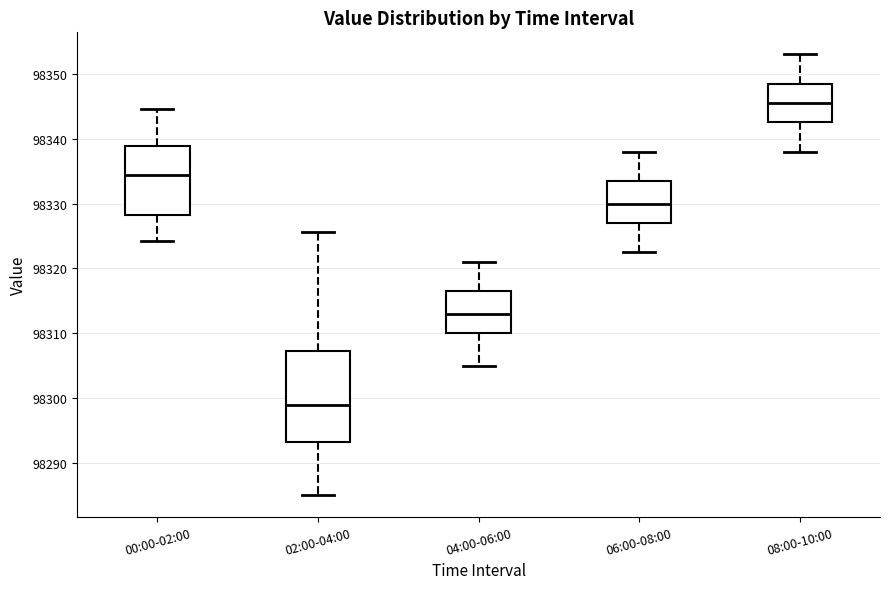

Reading left to right, read every box against the y-axis: the position of its median line, the range the box covers, and the ends of its whiskers. The values are not printed on the chart, so give them approximately, as read against the axis.

00:00-02:00: median 98334, box 98328 to 98339, whiskers 98324 to 98345
02:00-04:00: median 98299, box 98293 to 98307, whiskers 98285 to 98326
04:00-06:00: median 98313, box 98310 to 98317, whiskers 98305 to 98321
06:00-08:00: median 98330, box 98327 to 98334, whiskers 98323 to 98338
08:00-10:00: median 98346, box 98343 to 98349, whiskers 98338 to 98353